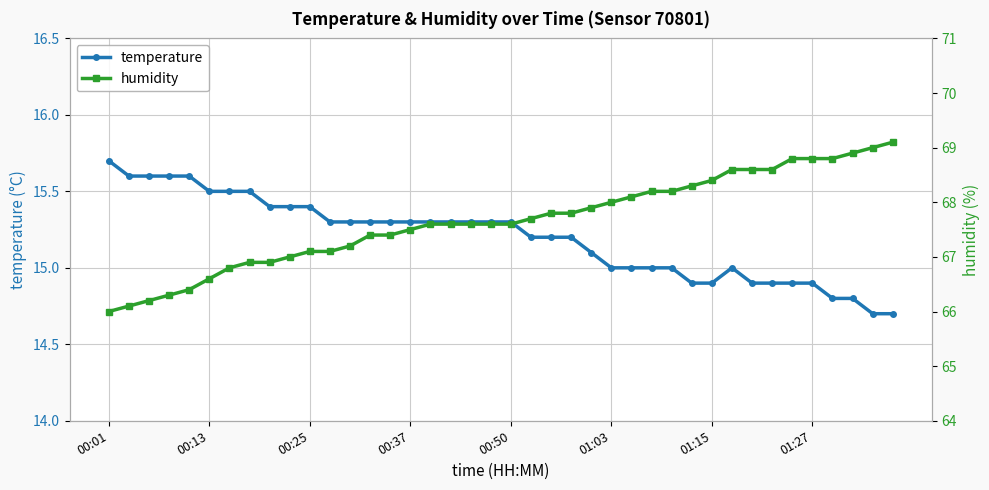

True or false: temperature has more than 0 points higher than both neighbors.

True